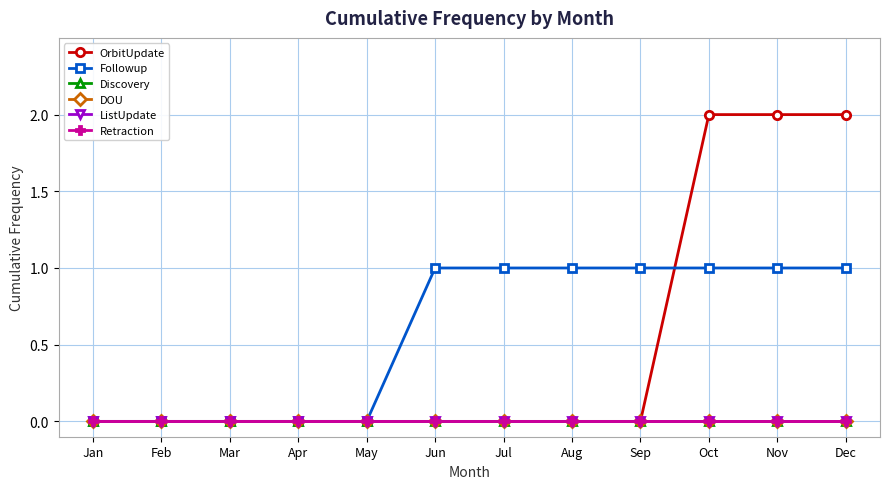

True or false: Discovery and Followup intersect in this chart.

False